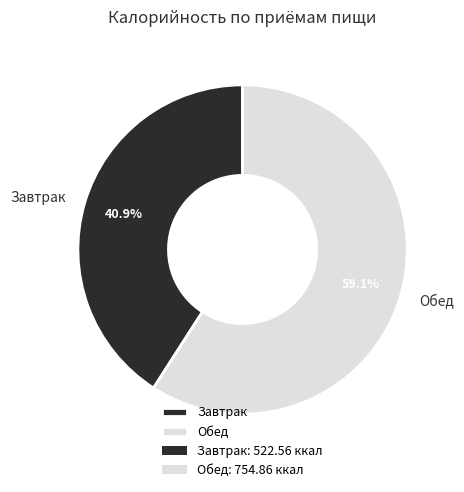

How many segments does this pie chart have?

2